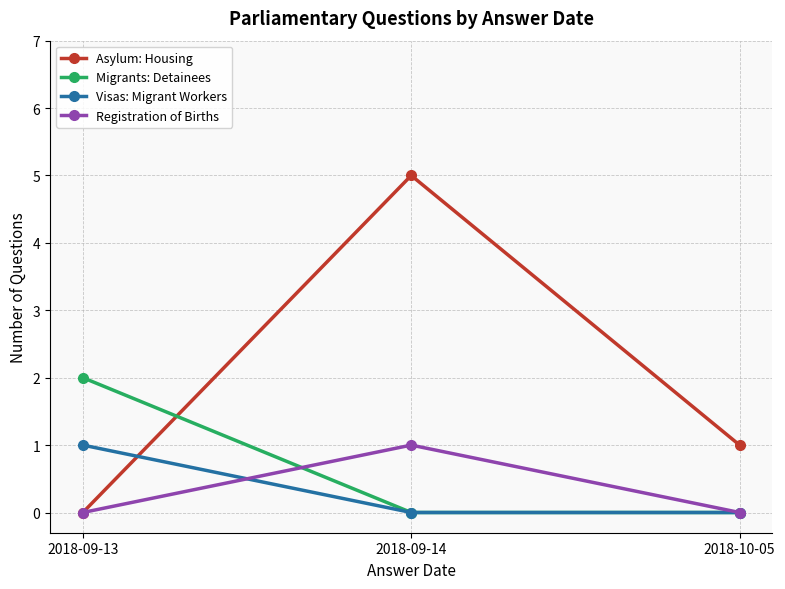

Between 2018-09-14 and 2018-10-05, which series saw the biggest shift?

Asylum: Housing